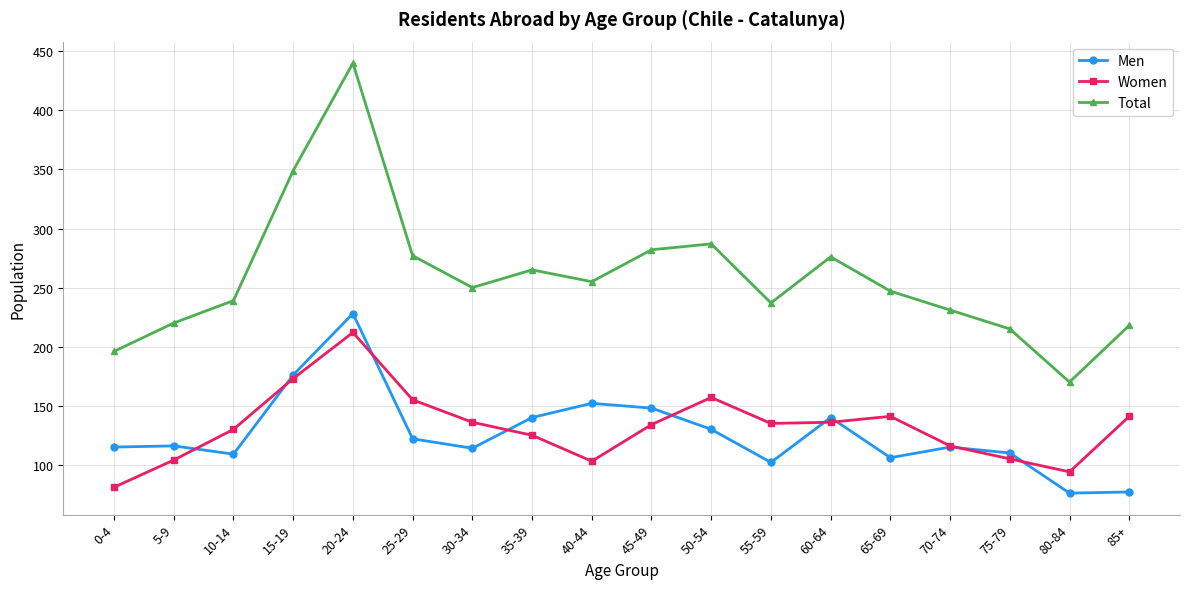

Which category has the highest value across all series?

20-24